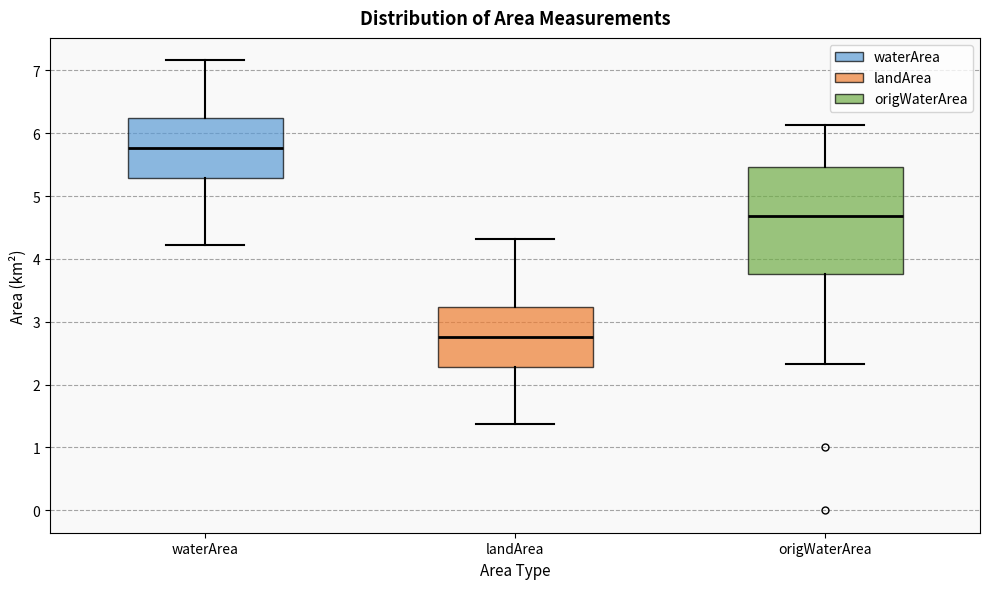

Reading left to right, transcribe this box plot: for each box, give where its median line is, the range the box spans, and where its two whiskers end, as read against the y-axis. The values are not printed on the chart, so give them approximately, as read against the axis.

waterArea: median 5.8, box 5.3 to 6.2, whiskers 4.2 to 7.2
landArea: median 2.8, box 2.3 to 3.2, whiskers 1.4 to 4.3
origWaterArea: median 4.7, box 3.8 to 5.5, whiskers 2.3 to 6.1